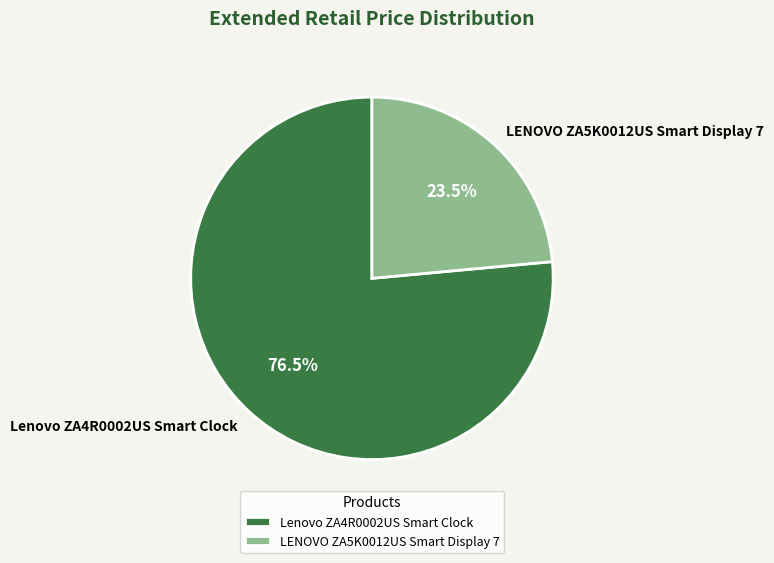

To the nearest percent, what is the difference between the largest and smallest slice percentages?

53%